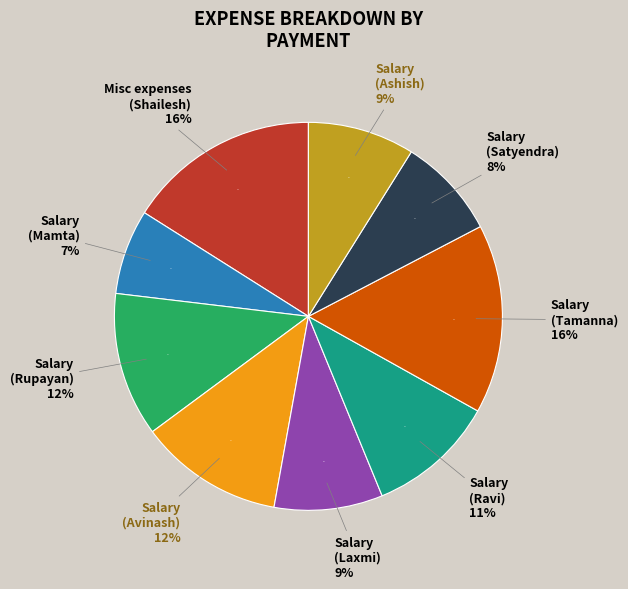

Which has a higher value, Salary
(Mamta) or Misc expenses
(Shailesh)?

Misc expenses
(Shailesh)